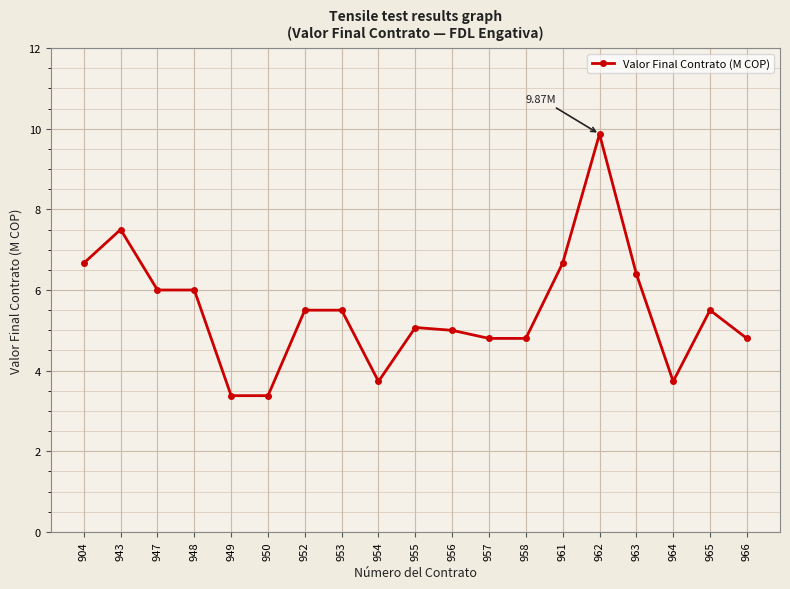

Is this an area chart (filled region under the line)?

No